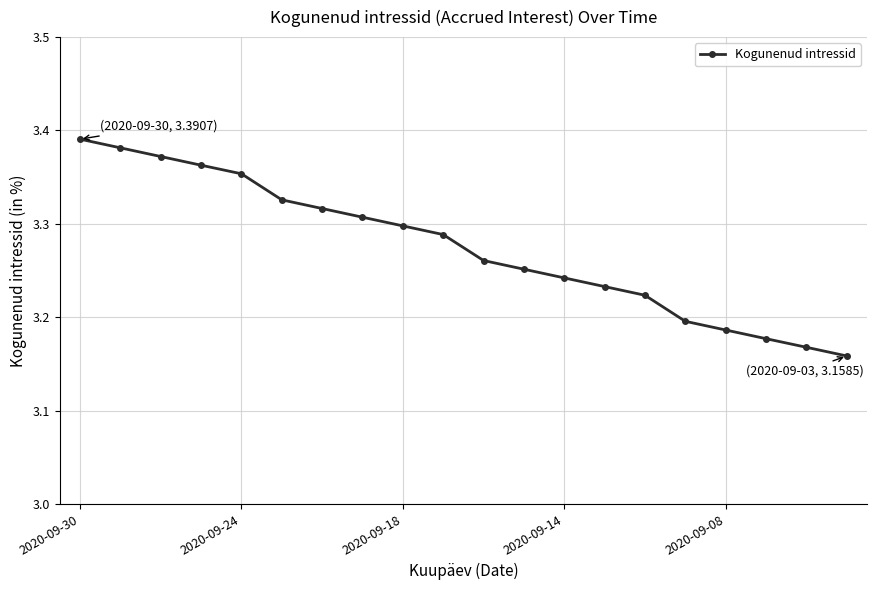

Is this an area chart (filled region under the line)?

No